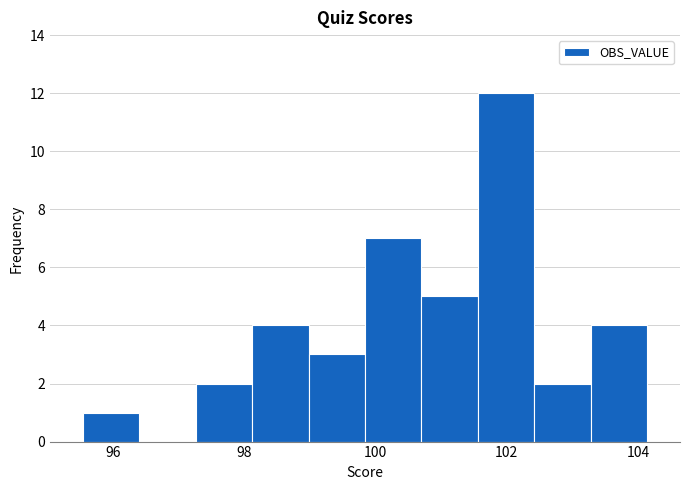

Which range on the x-axis has the tallest bar?

101.6 to 102.4